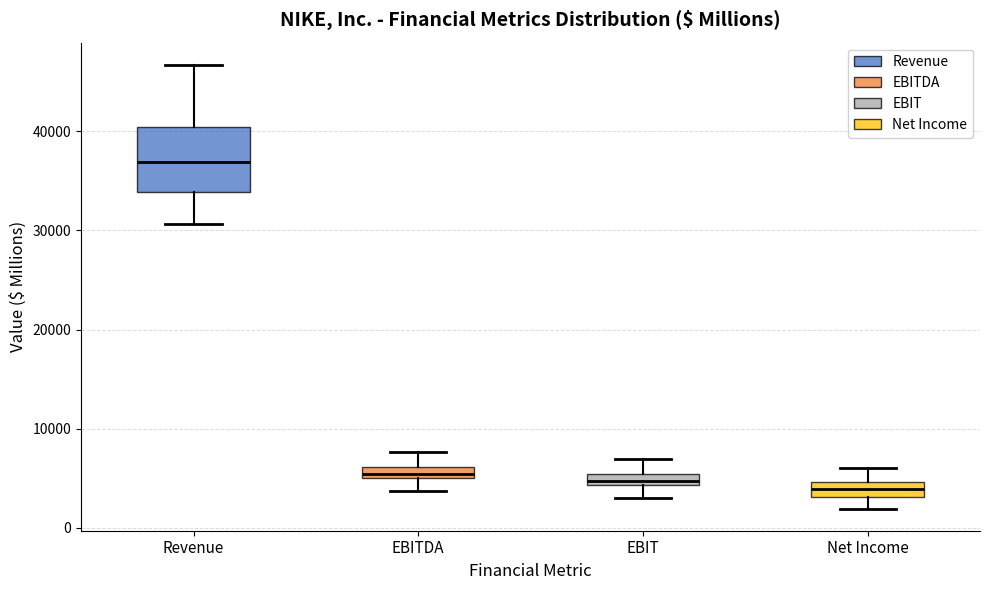

Where is the upper edge of the box for Revenue on the y-axis? The values are not printed on the chart, so give them approximately, as read against the axis.

40000